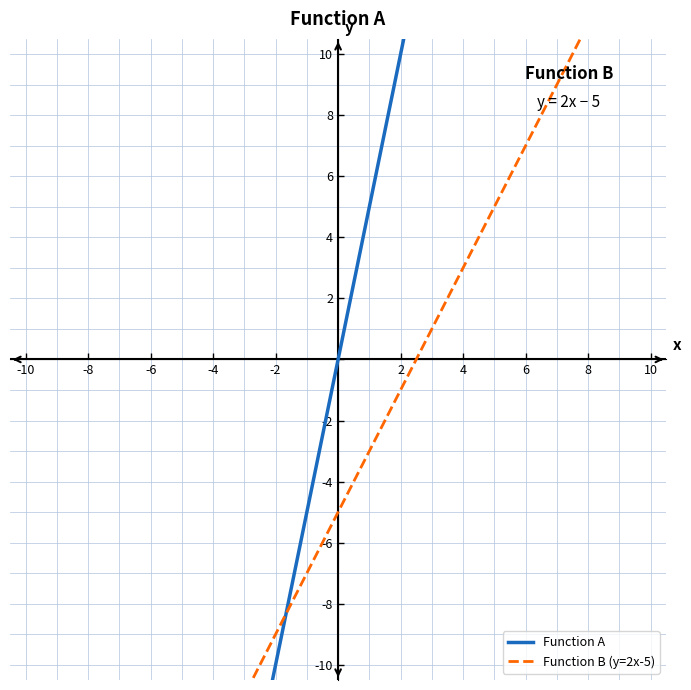

Which series changed the most between 2 and 6?

Function A